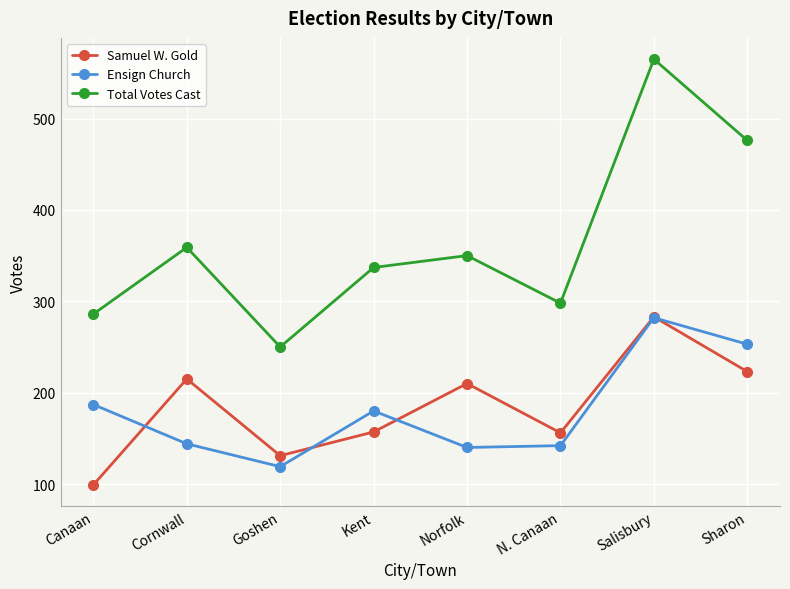

What is the approximate value of Total Votes Cast at Goshen?

250